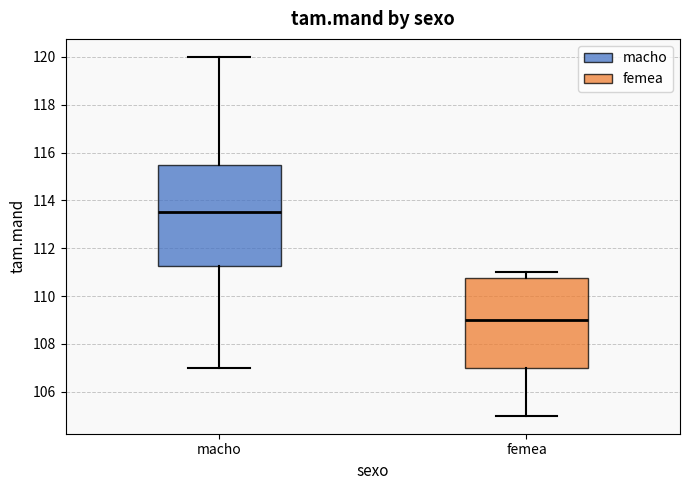

Where does the lower whisker of the box for femea end on the y-axis? The values are not printed on the chart, so give them approximately, as read against the axis.

105.0